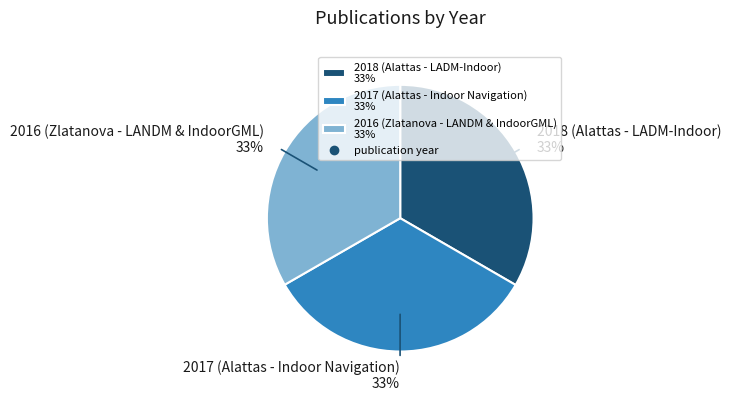

The 2016 (Zlatanova - LANDM & IndoorGML) 33% slice represents 40% of the pie. True or false?

False